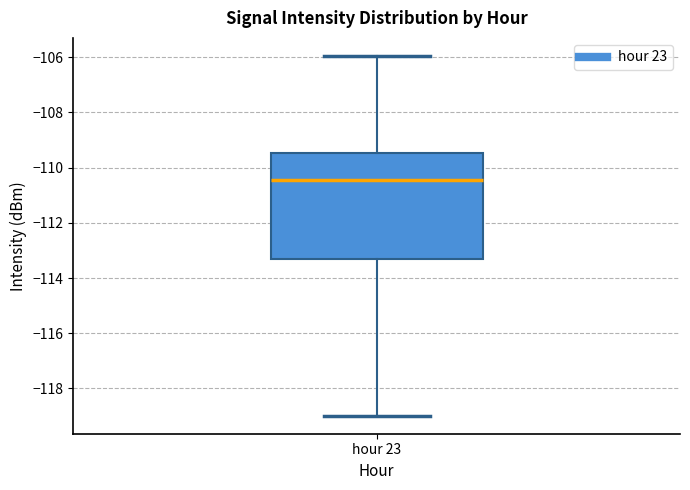

Read this box plot against the y-axis: the position of the median line, the range covered by the box, and the ends of both whiskers. The values are not printed on the chart, so give them approximately, as read against the axis.

median -110.4, box -113.4 to -109.4, whiskers -119.0 to -106.0